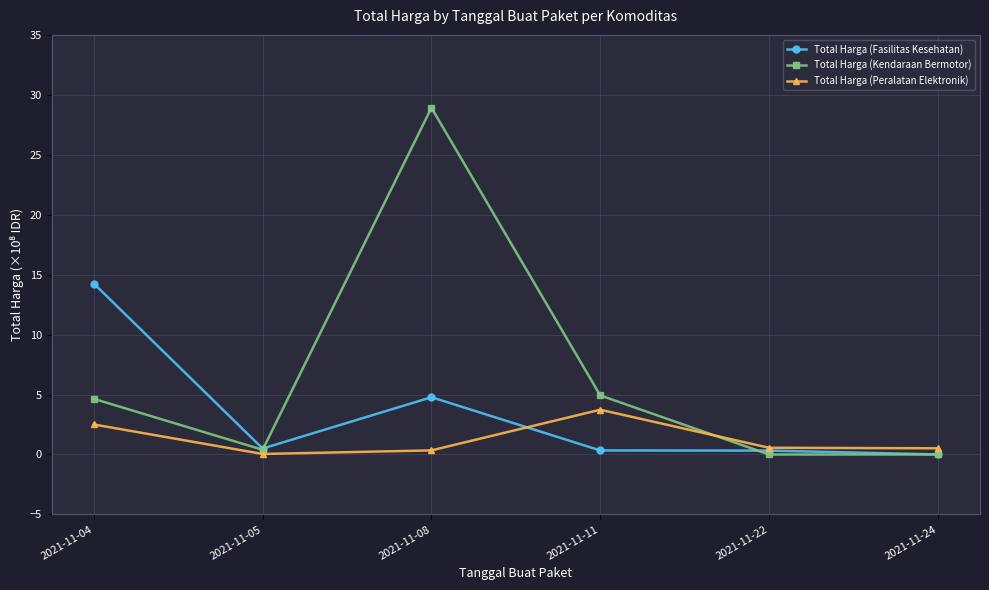

List the series in order of their overall mean, highest first.

Total Harga (Kendaraan Bermotor), Total Harga (Fasilitas Kesehatan), Total Harga (Peralatan Elektronik)